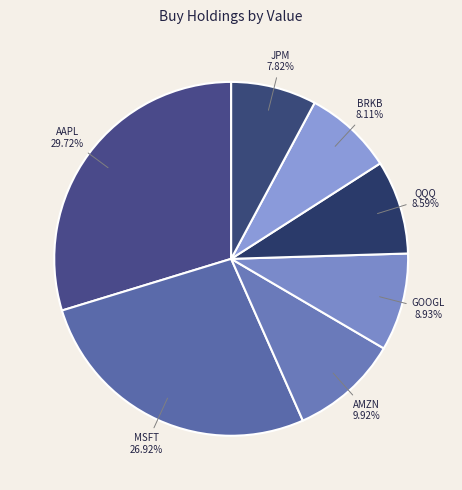

To the nearest percent, what percentage of the pie is AMZN?

10%